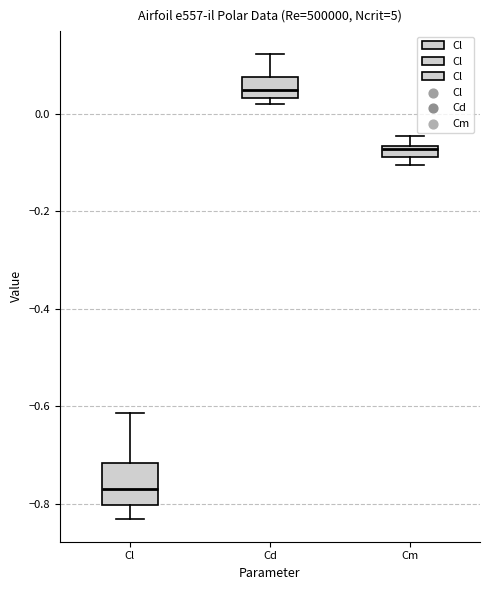

Which box's median line is the lowest?

Cl